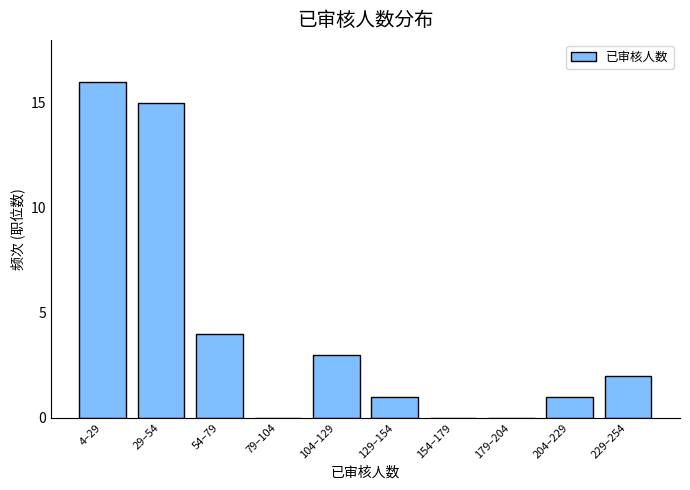

Reading left to right, transcribe all the data shown in this chart.

4–29=16	29–54=15	54–79=4	79–104=0	104–129=3	129–154=1	154–179=0	179–204=0	204–229=1	229–254=2